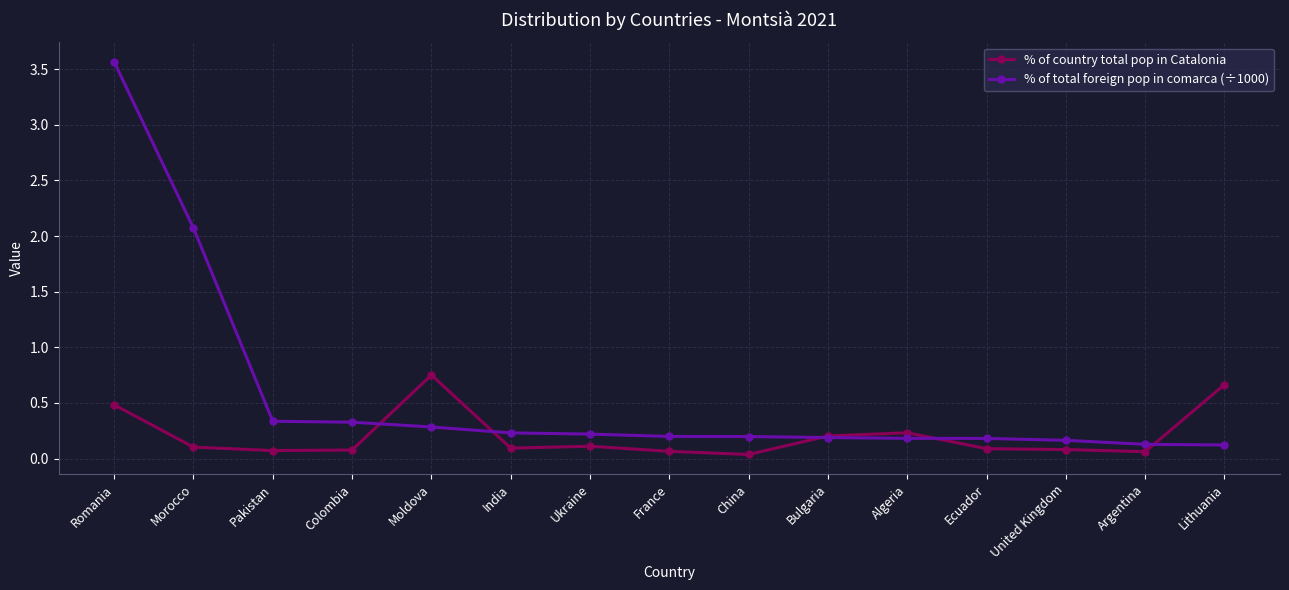

Rank the series by their average value, from lowest to highest.

% of country total pop in Catalonia, % of total foreign pop in comarca (÷1000)